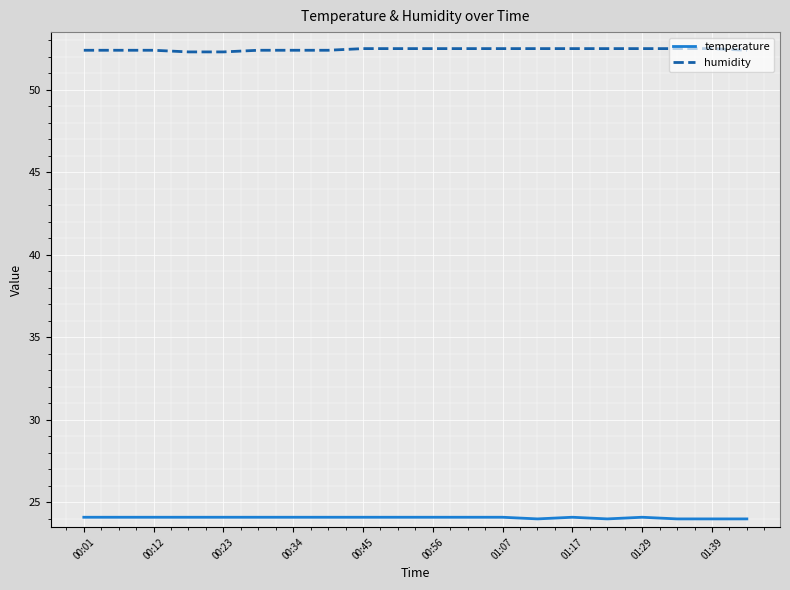

Which series has the largest total across all categories?

humidity